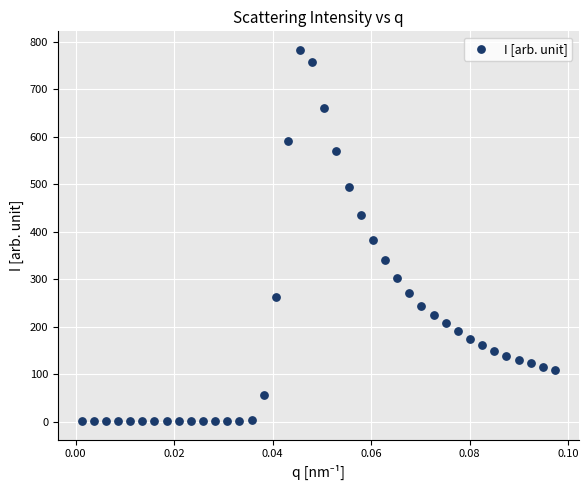

What is the range of Y values (max minus min)?

781.7